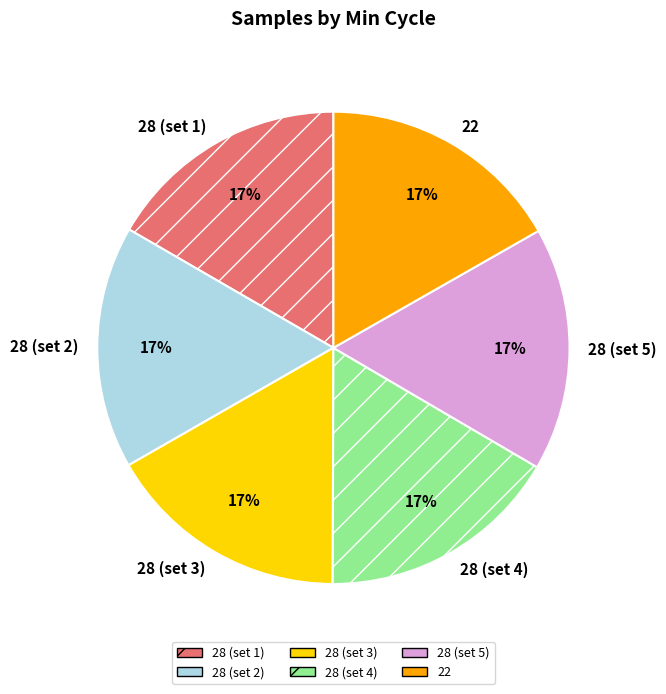

To the nearest percent, what is the average slice percentage?

17%